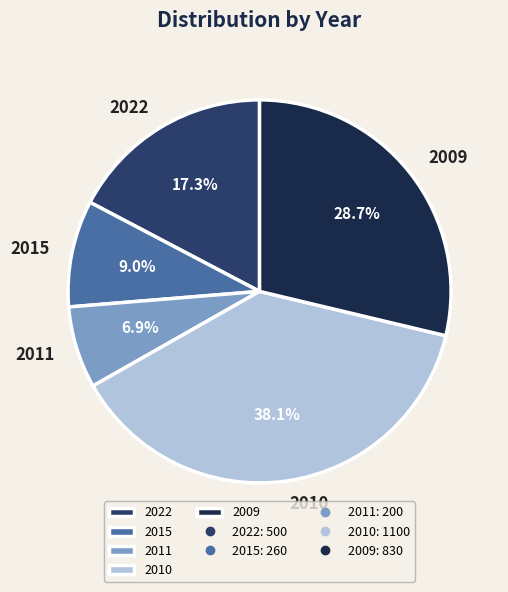

Is there any slice that represents more than half of the pie?

No